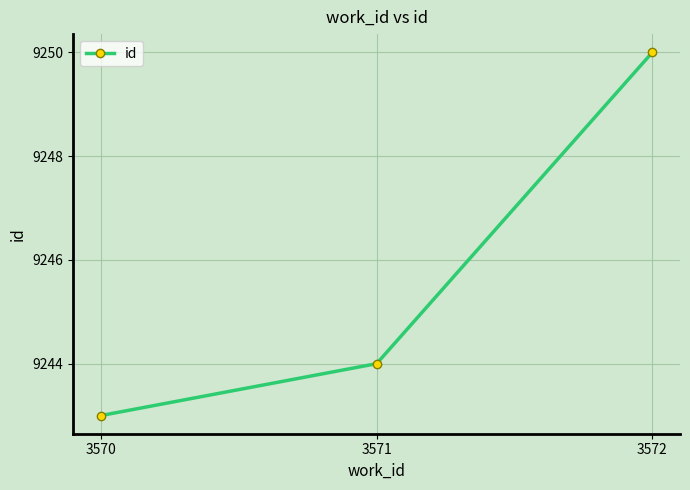

List the labels in order of value, smallest first.

3570, 3571, 3572